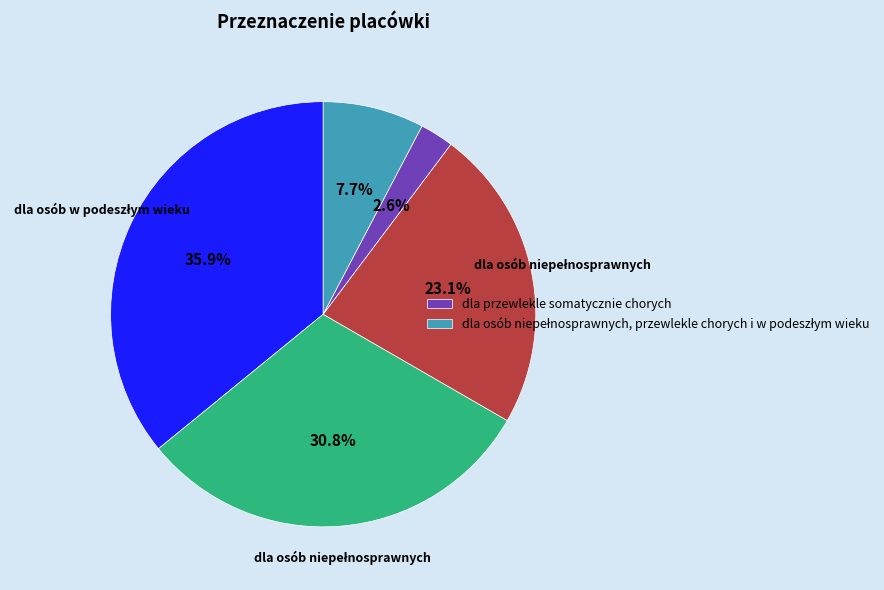

Does any single category account for the majority?

No